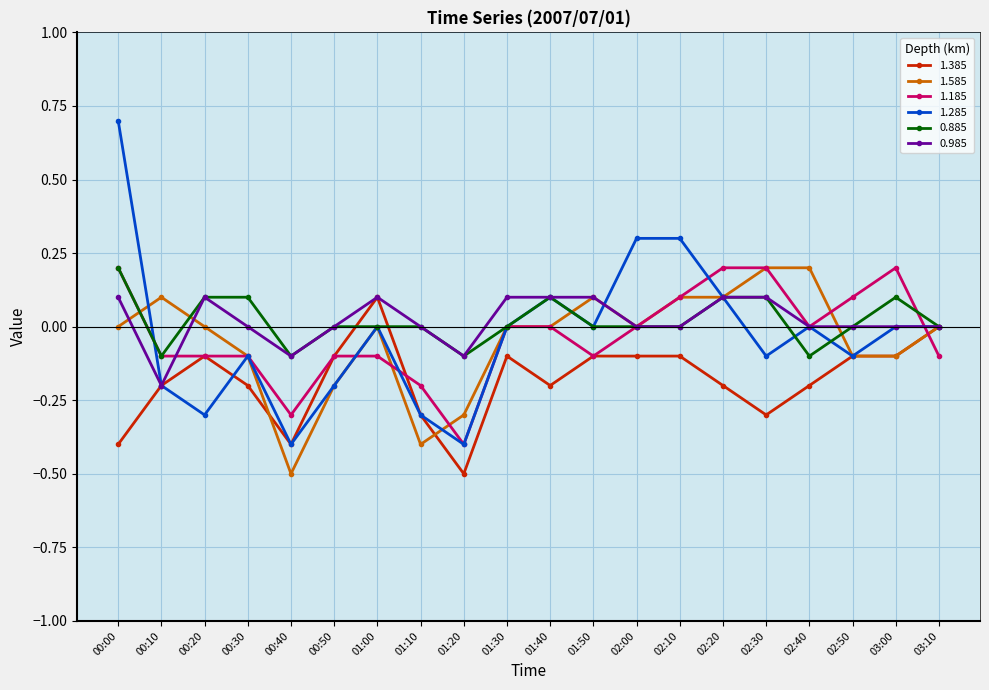

Is it true that 1.285 equals -0.1 at 02:50?

True